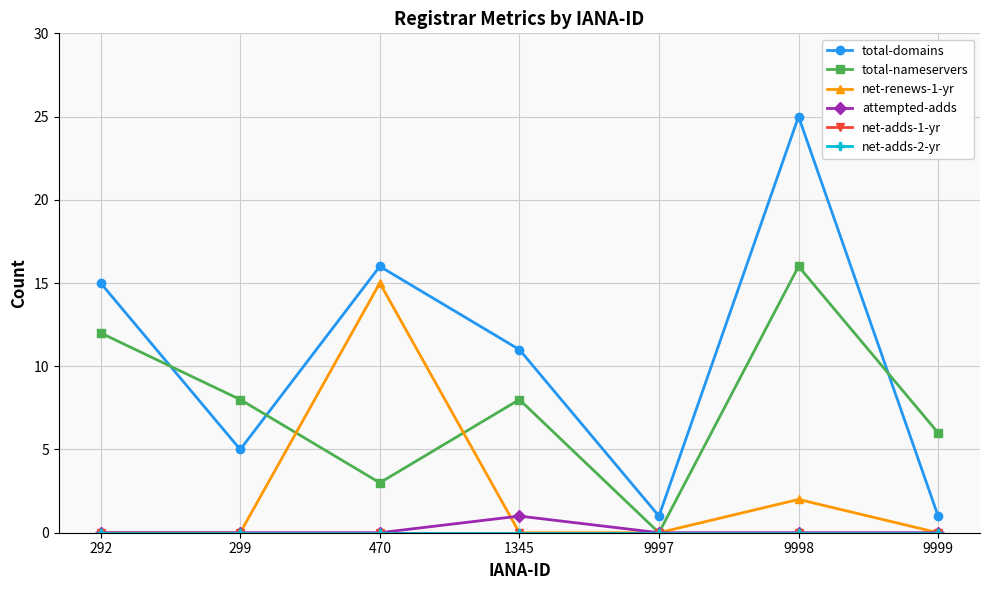

Which has a higher value, 9998 or 1345?

9998